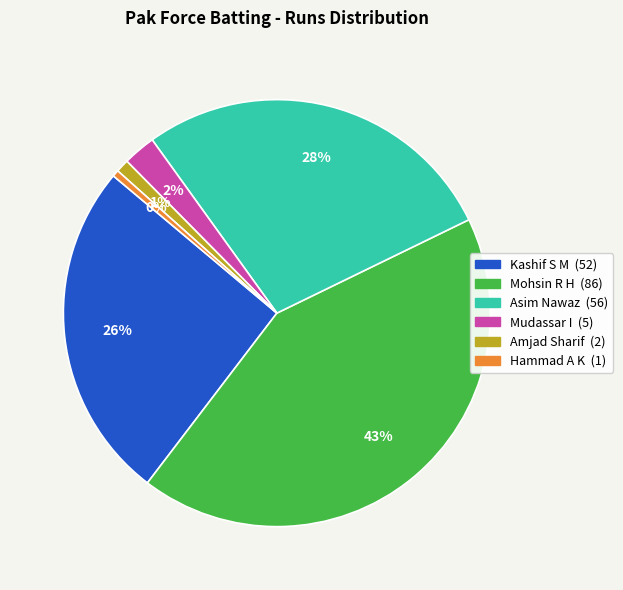

To the nearest percent, what is the average slice percentage?

17%